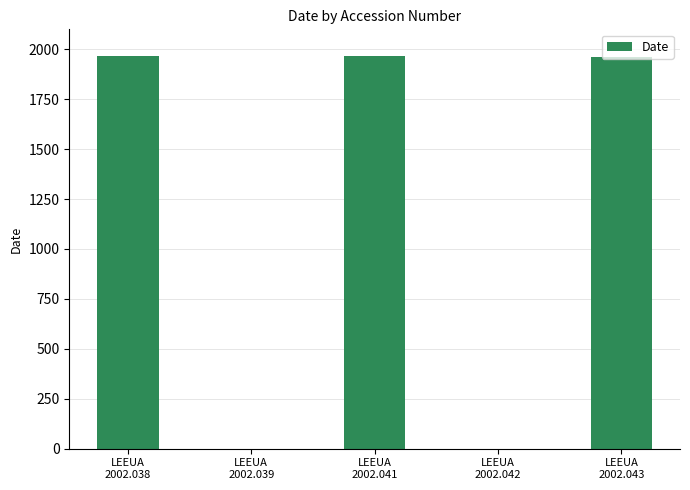

Where does the data first go above 1961?

LEEUA
2002.038